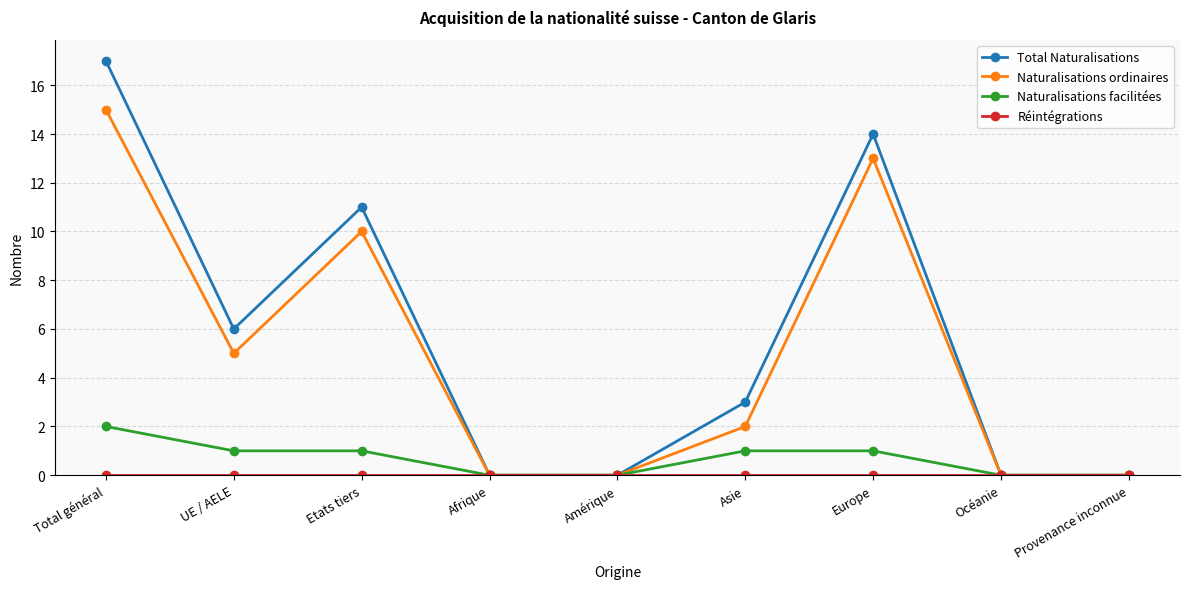

Where is the first local minimum for Total Naturalisations?

UE / AELE